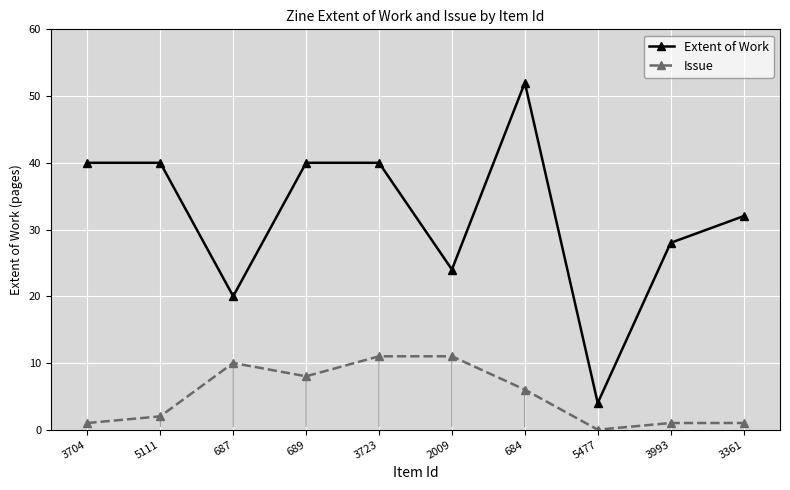

What is the difference between the maximum and minimum values in the Issue series?

11